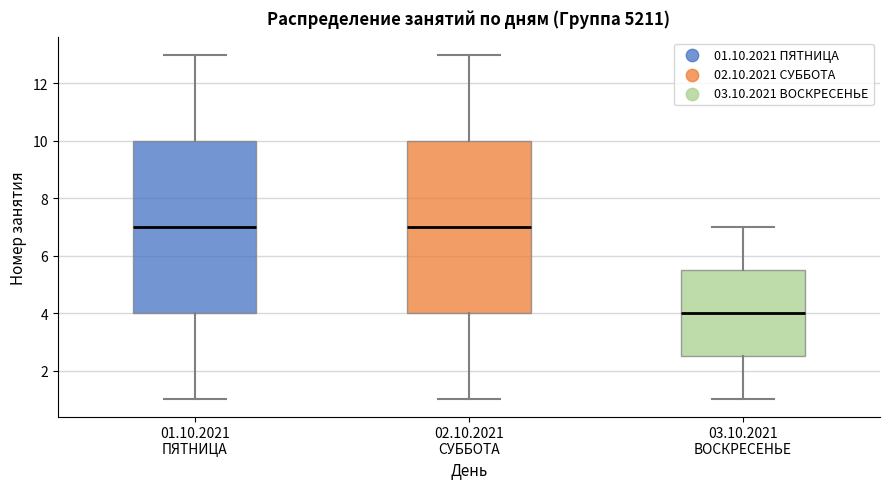

Which box has the lowest median line?

03.10.2021 ВОСКРЕСЕНЬЕ